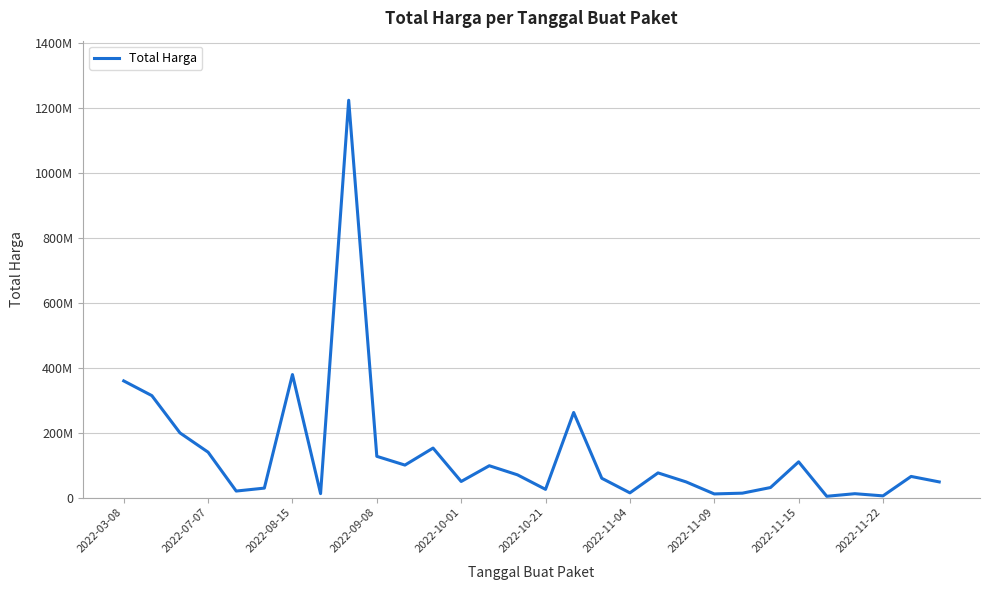

Does the chart display data point markers on the line(s)?

No